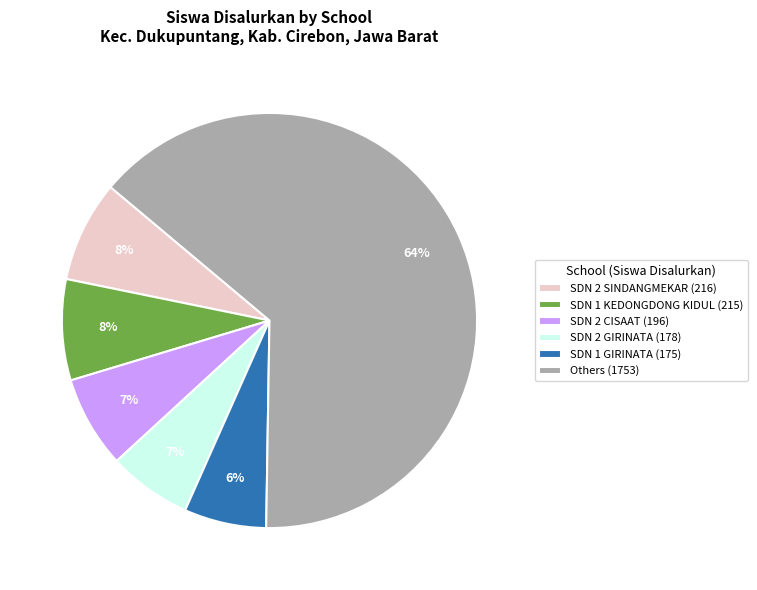

To the nearest percent, what percentage of the pie is SDN 2 CISAAT (196)?

7%